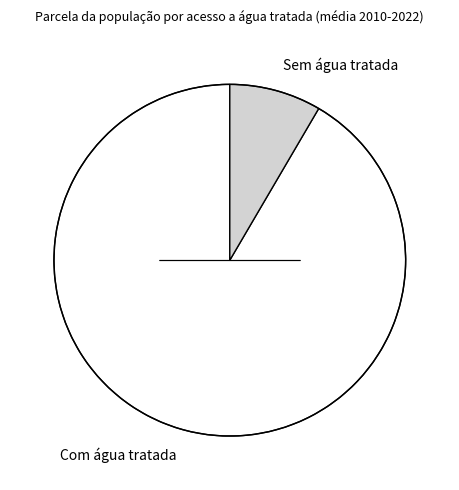

What is the smallest slice in the pie chart?

Sem água tratada